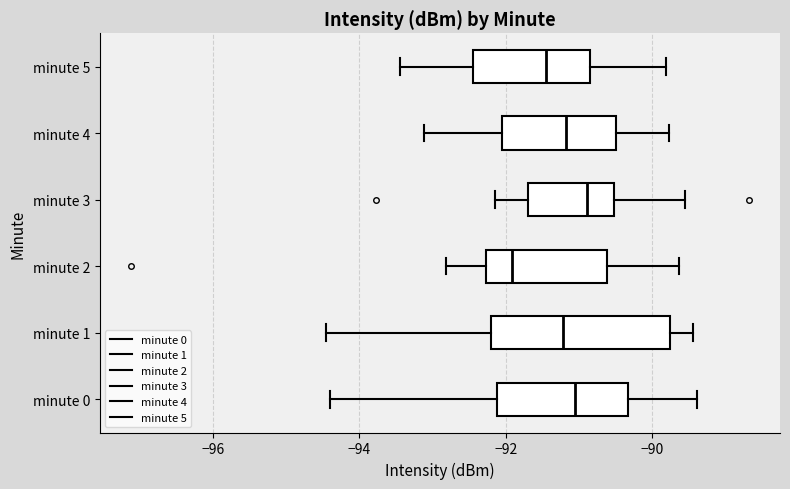

Which box has the furthest to the left median line?

minute 2